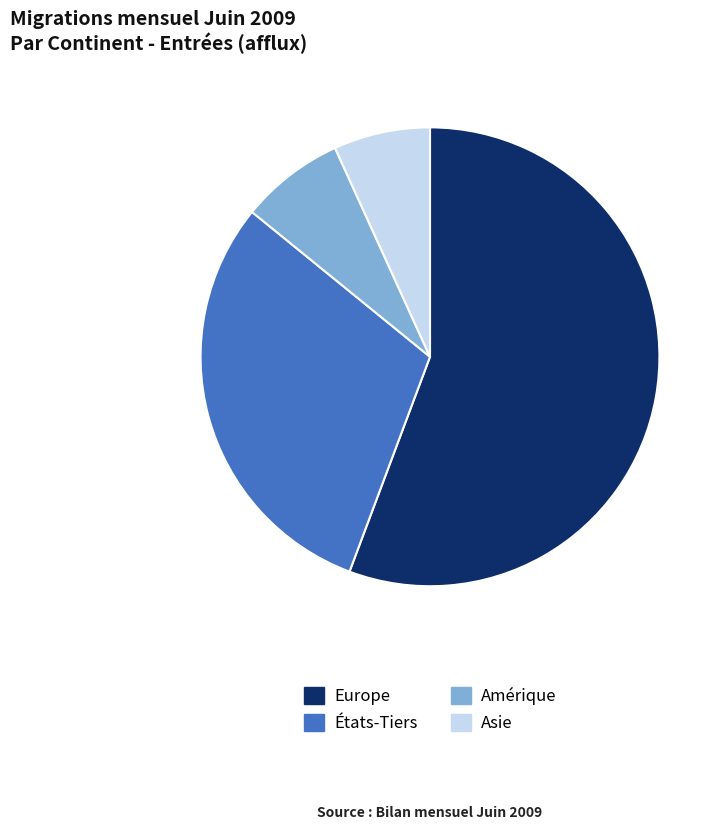

Does Amérique represent more than half of the total?

No